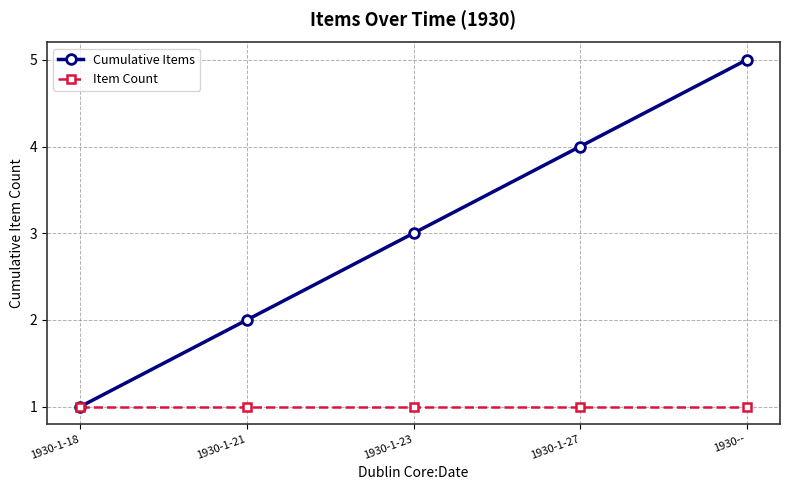

What is the average value of the Cumulative Items series?

3